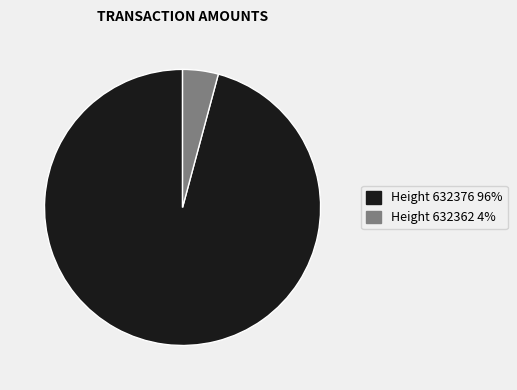

Rank the categories by value from highest to lowest.

Height 632376 96%, Height 632362 4%